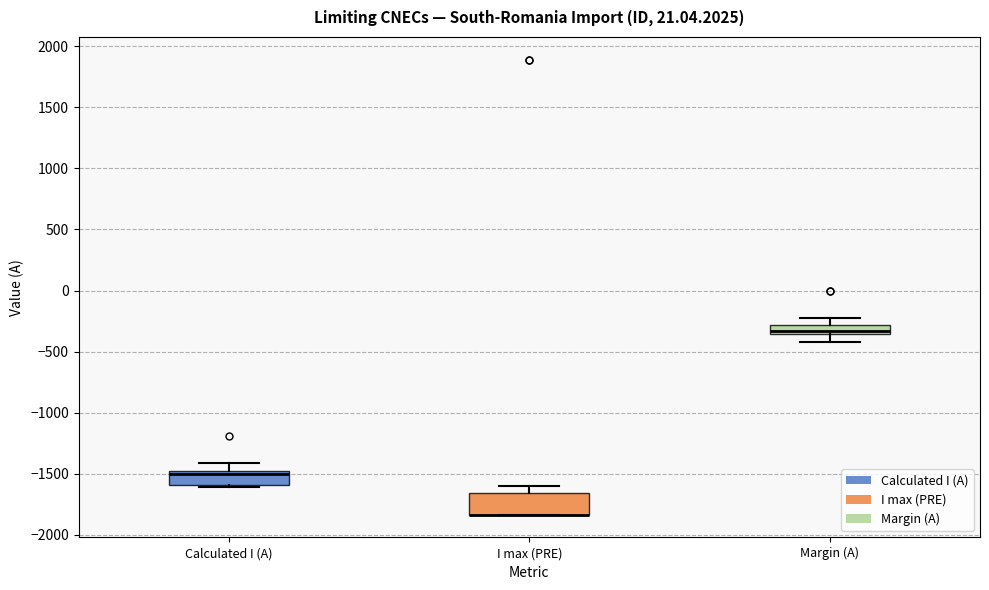

Reading left to right, read every box against the y-axis: the position of its median line, the range the box covers, and the ends of its whiskers. The values are not printed on the chart, so give them approximately, as read against the axis.

Calculated I (A): median -1500 (just below the box's upper edge), box -1600 to -1500, whiskers -1600 (just below the box's lower edge) to -1400
I max (PRE): median -1850 (drawn on the box's lower edge), box -1850 to -1650, whiskers -1850 to -1600
Margin (A): median -350 (inside the box), box -350 to -300, whiskers -400 to -250